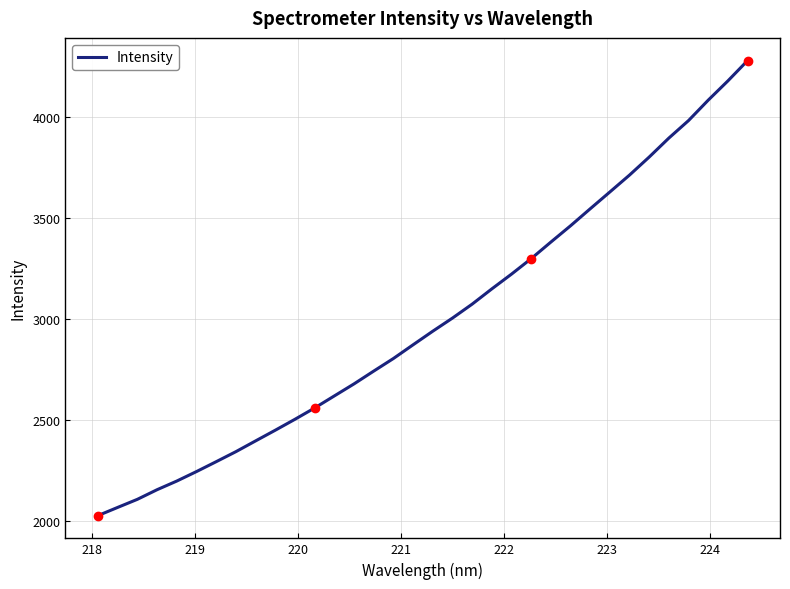

What is the maximum value shown in the chart?

4276.3